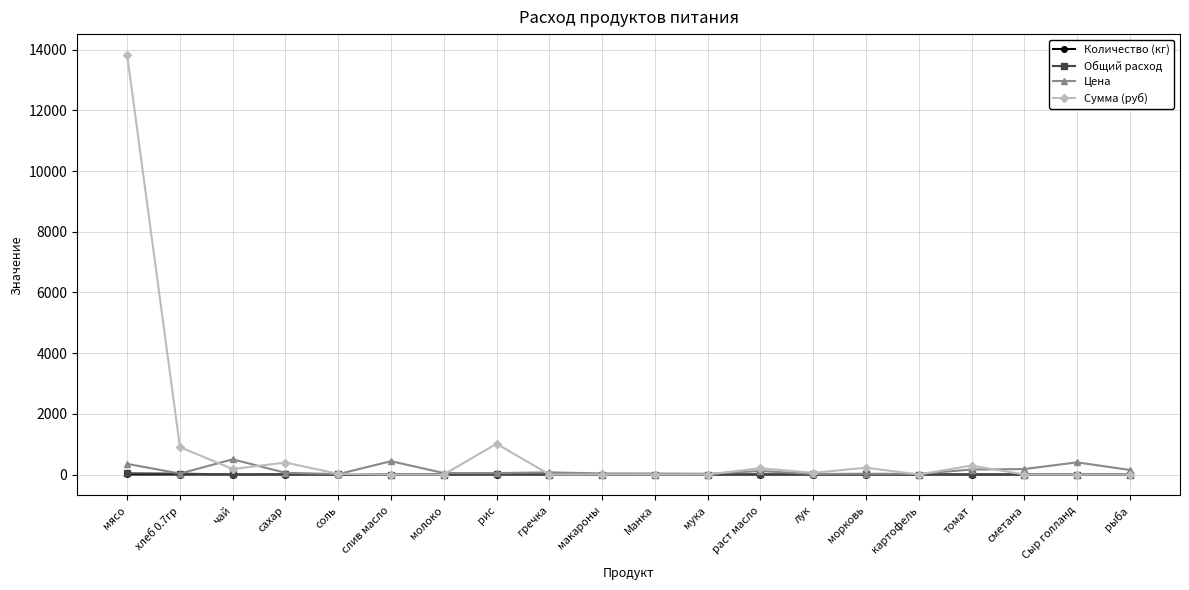

The Сумма (руб) series shows 394.9 at сахар. True or false?

True